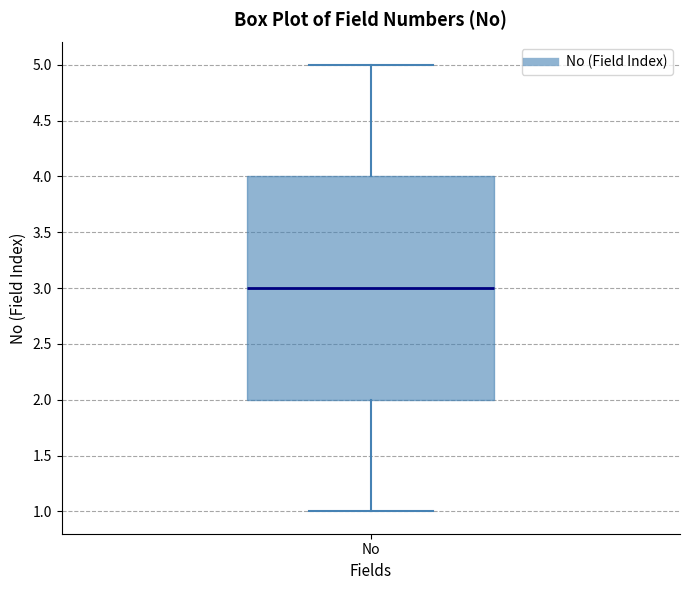

Read this box plot against the y-axis: the position of the median line, the range covered by the box, and the ends of both whiskers. The values are not printed on the chart, so give them approximately, as read against the axis.

median 3, box 2 to 4, whiskers 1 to 5